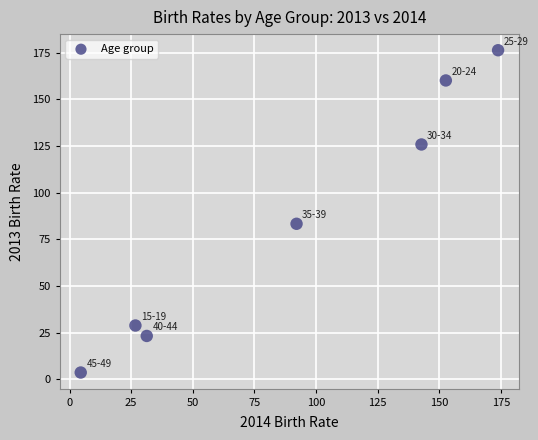

What Y value in the scatter plot is closest to 89?

83.3